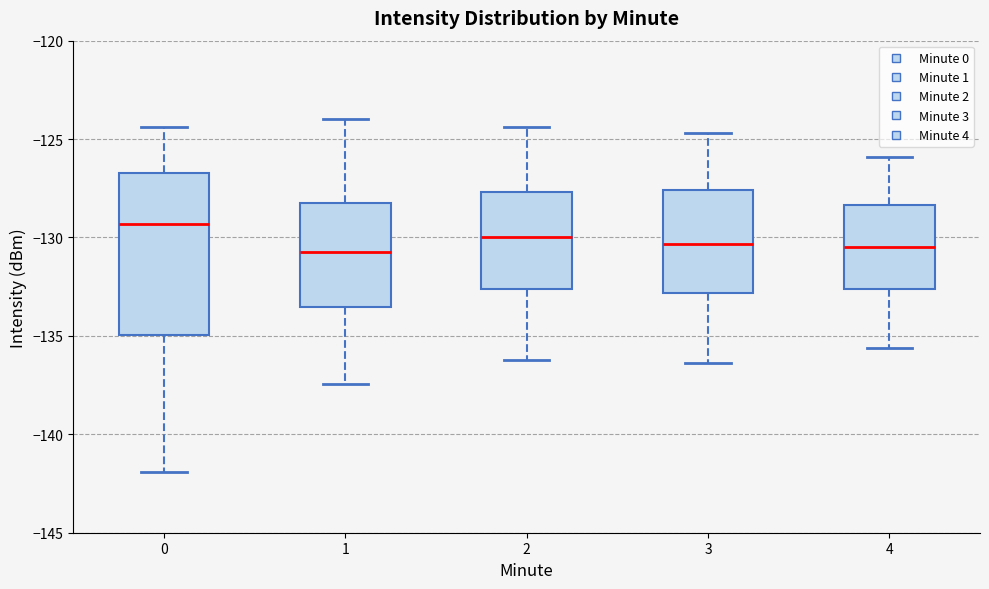

Reading left to right, transcribe this box plot: for each box, give where its median line is, the range the box spans, and where its two whiskers end, as read against the y-axis. The values are not printed on the chart, so give them approximately, as read against the axis.

0: median -129.5, box -135.0 to -126.5, whiskers -142.0 to -124.5
1: median -130.5, box -133.5 to -128.0, whiskers -137.5 to -124.0
2: median -130.0, box -132.5 to -127.5, whiskers -136.0 to -124.5
3: median -130.5, box -133.0 to -127.5, whiskers -136.5 to -124.5
4: median -130.5, box -132.5 to -128.5, whiskers -135.5 to -126.0